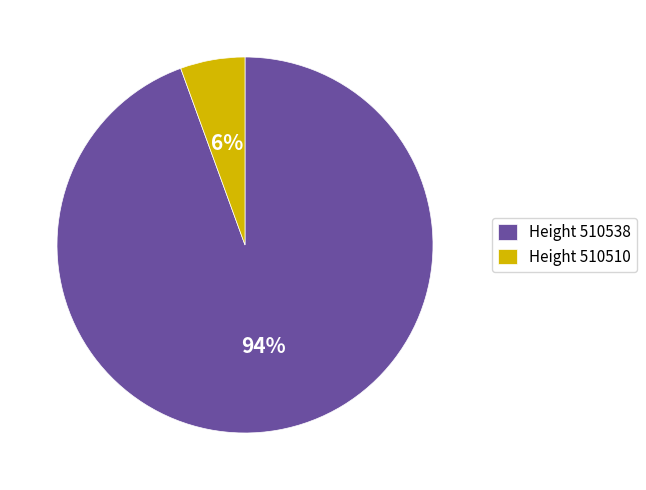

To the nearest percent, what portion does Height 510538 represent?

94%